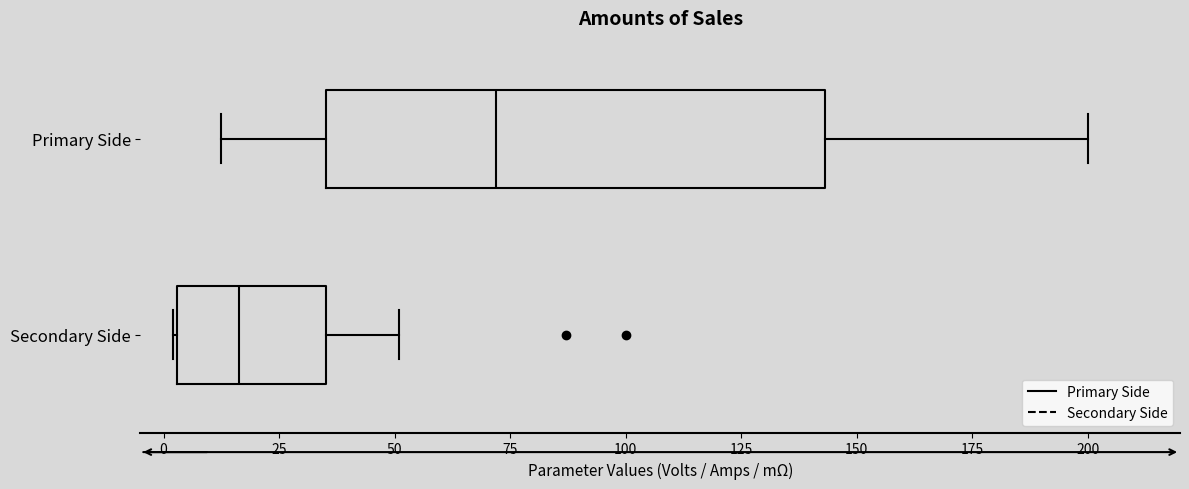

Reading bottom to top, read every box against the x-axis: the position of its median line, the range the box covers, and the ends of its whiskers. The values are not printed on the chart, so give them approximately, as read against the axis.

Secondary Side: median 15, box 5 to 35, whiskers 0 to 50
Primary Side: median 70, box 35 to 145, whiskers 10 to 200